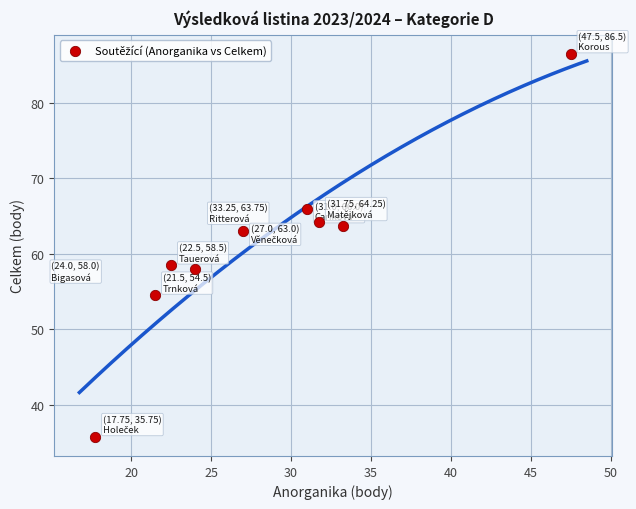

What is the average Y value?

61.1